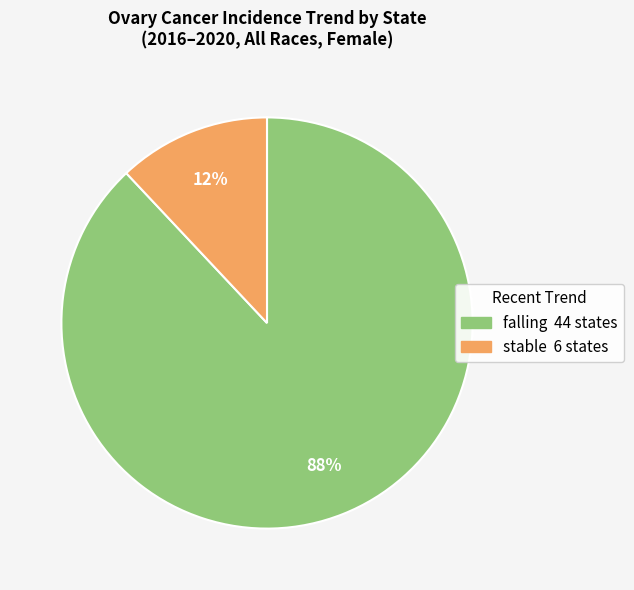

Is the sum of stable and falling greater than half?

Yes